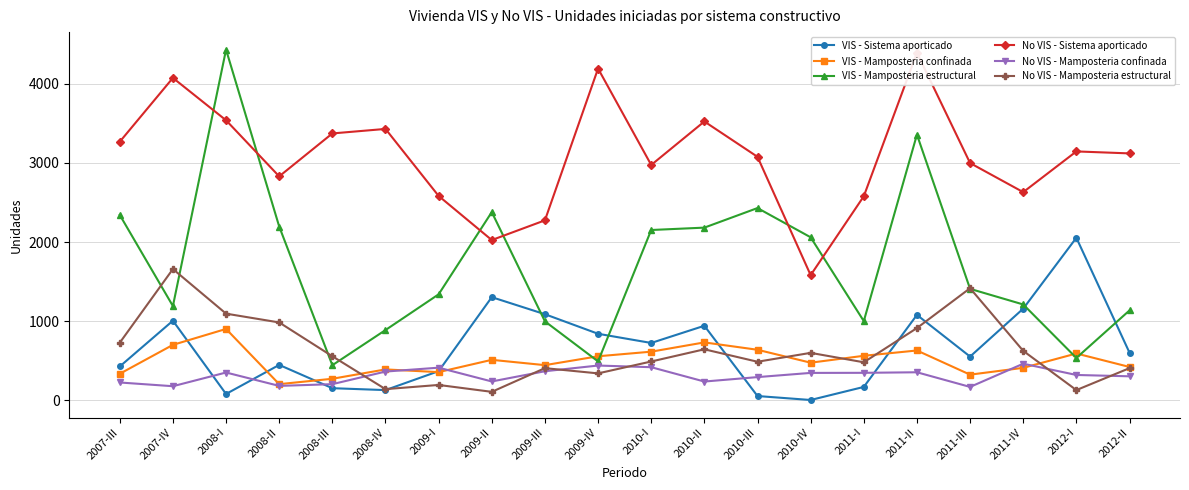

Is the value of No VIS - Mamposteria confinada at 2012-II greater than the value of VIS - Mamposteria estructural at 2009-III?

No